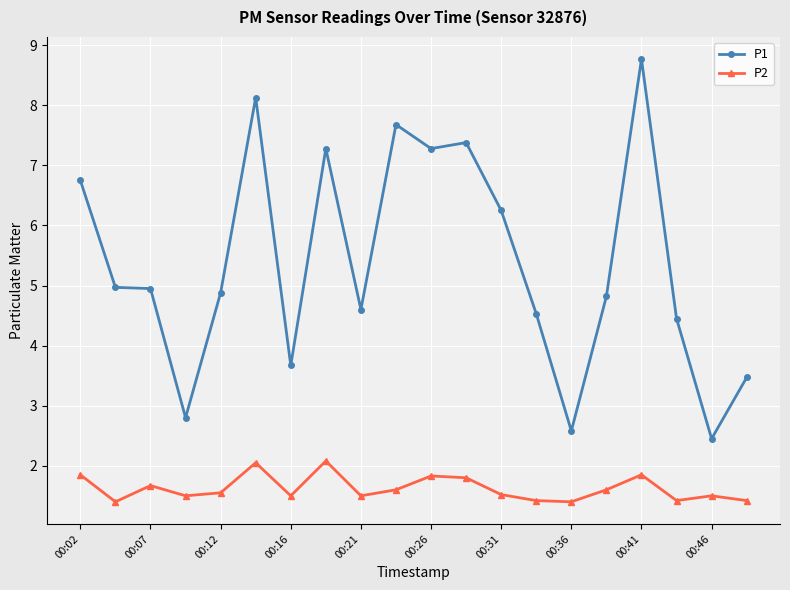

What is the smallest value displayed?

1.4